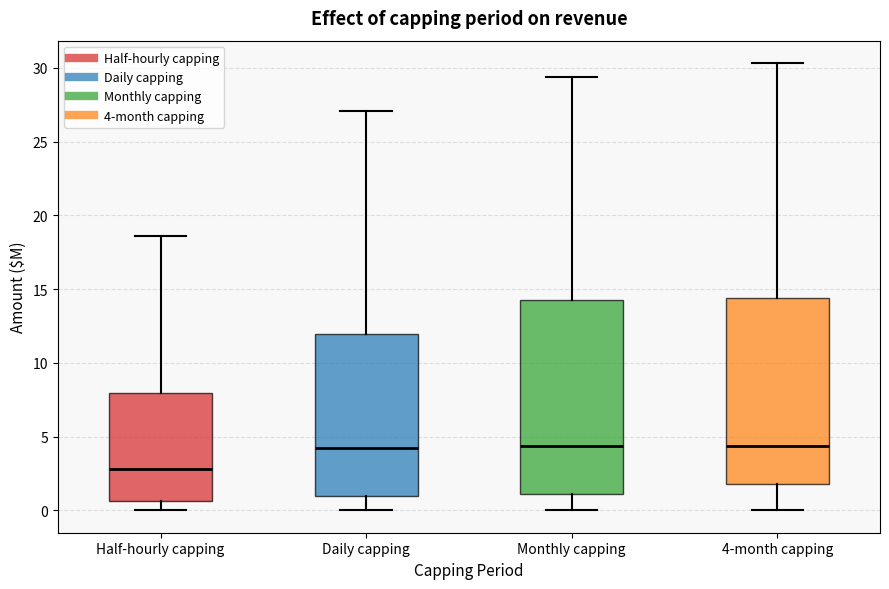

Which box's median line is the lowest?

Half-hourly capping